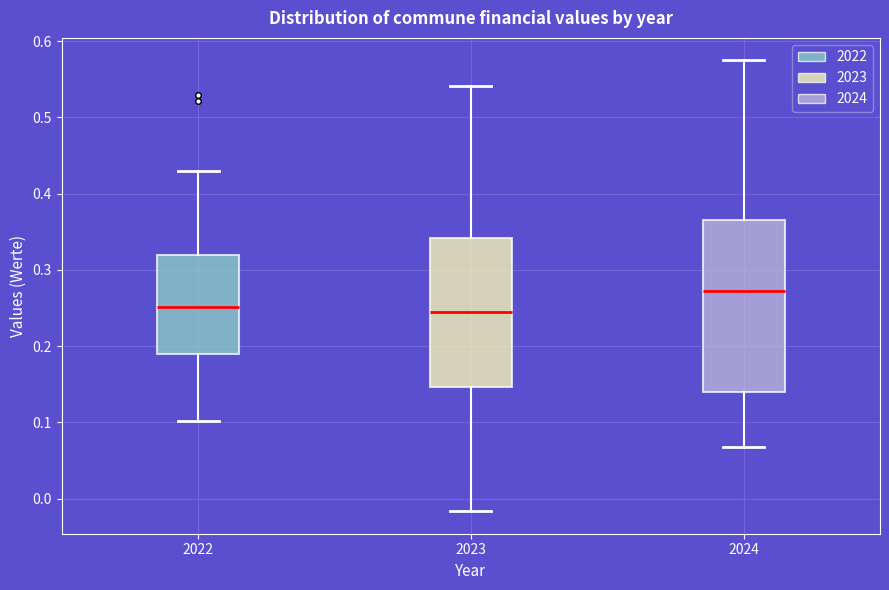

Reading left to right, transcribe this box plot: for each box, give where its median line is, the range the box spans, and where its two whiskers end, as read against the y-axis. The values are not printed on the chart, so give them approximately, as read against the axis.

2022: median 0.25, box 0.19 to 0.32, whiskers 0.10 to 0.43
2023: median 0.24, box 0.15 to 0.34, whiskers -0.02 to 0.54
2024: median 0.27, box 0.14 to 0.36, whiskers 0.07 to 0.57